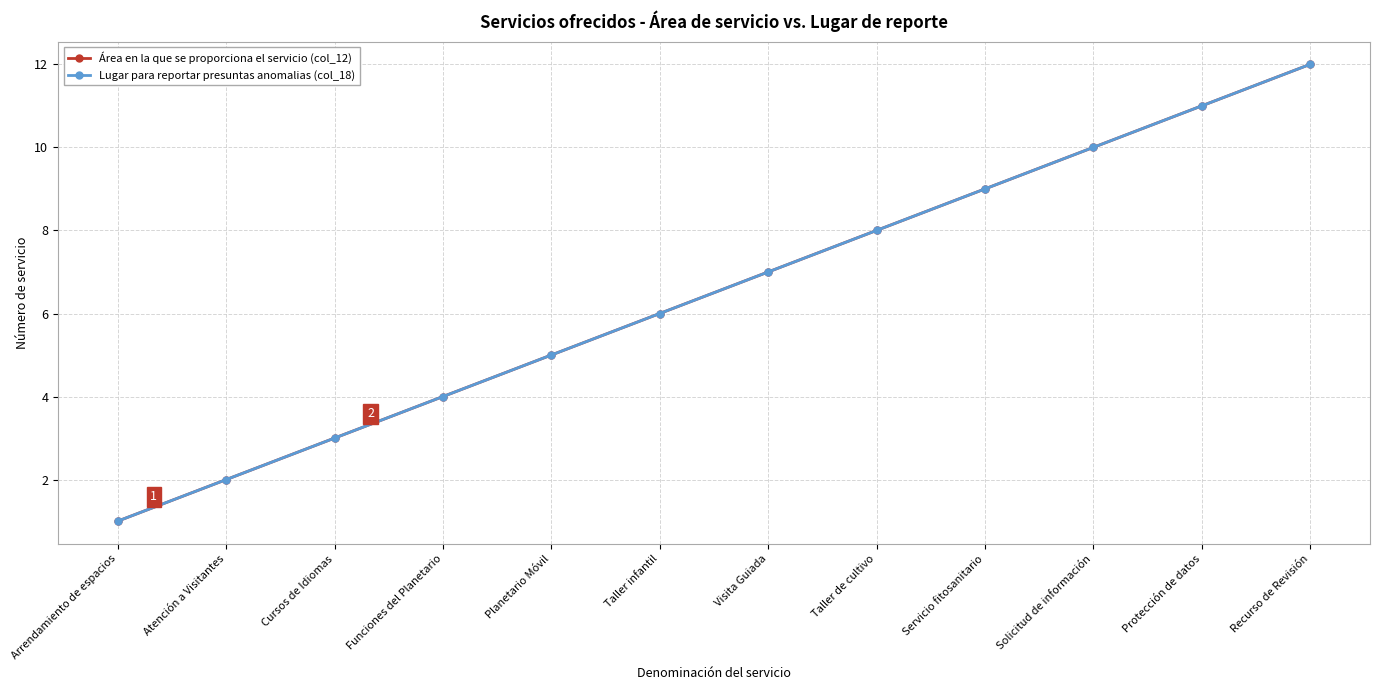

True or false: Lugar para reportar presuntas anomalias (col_18) has a value of 8 at Taller de cultivo.

True